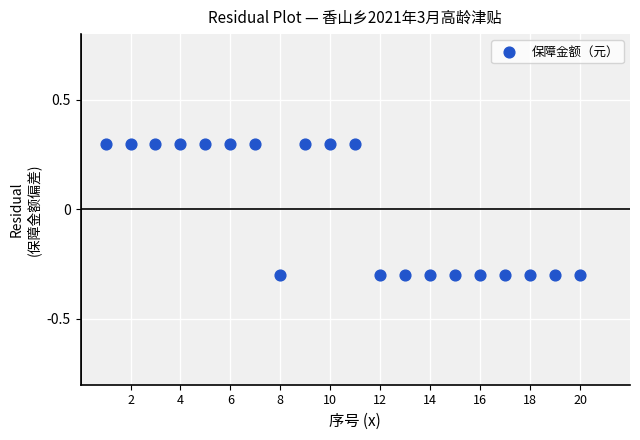

What is the range of Y values (max minus min)?

0.6